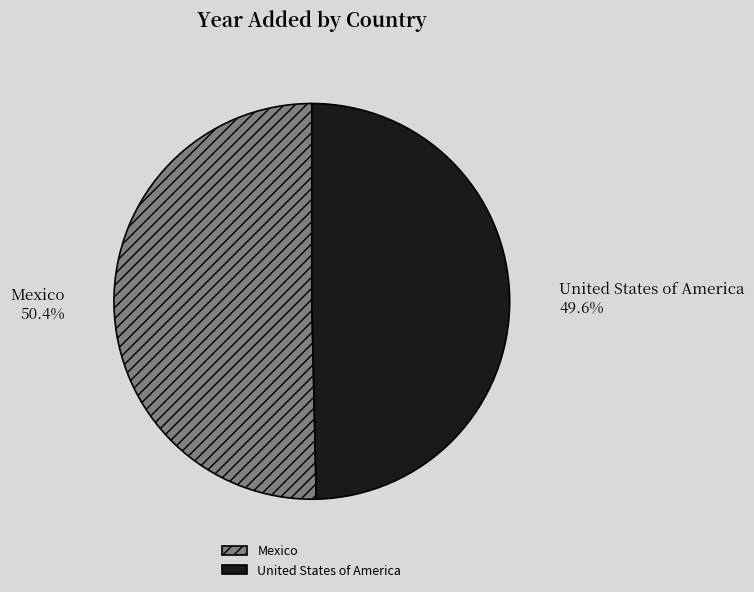

What is the majority slice?

Mexico